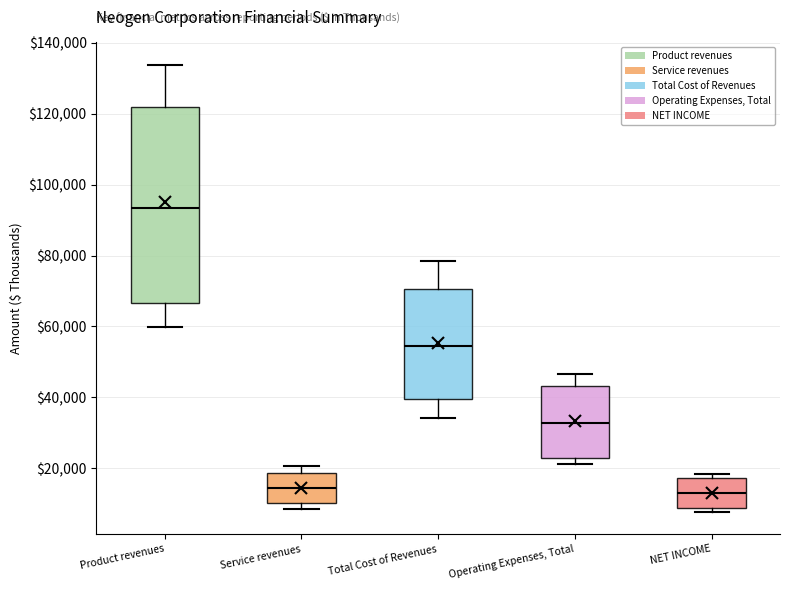

Which box is the tallest, from its lower edge to its upper edge?

Product revenues